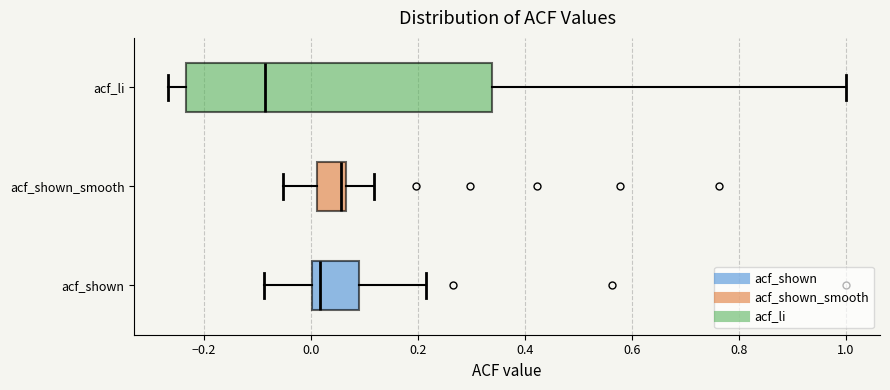

Which box has the furthest to the right median line?

acf_shown_smooth